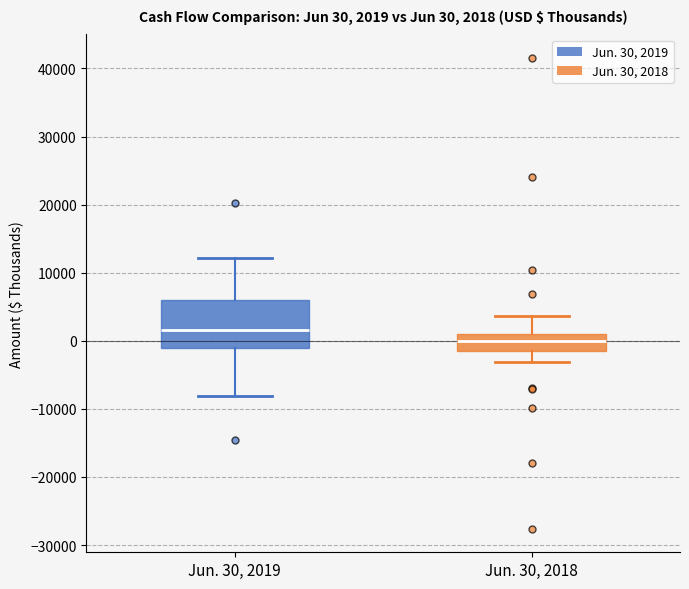

Which box is the tallest, from its lower edge to its upper edge?

Jun. 30, 2019